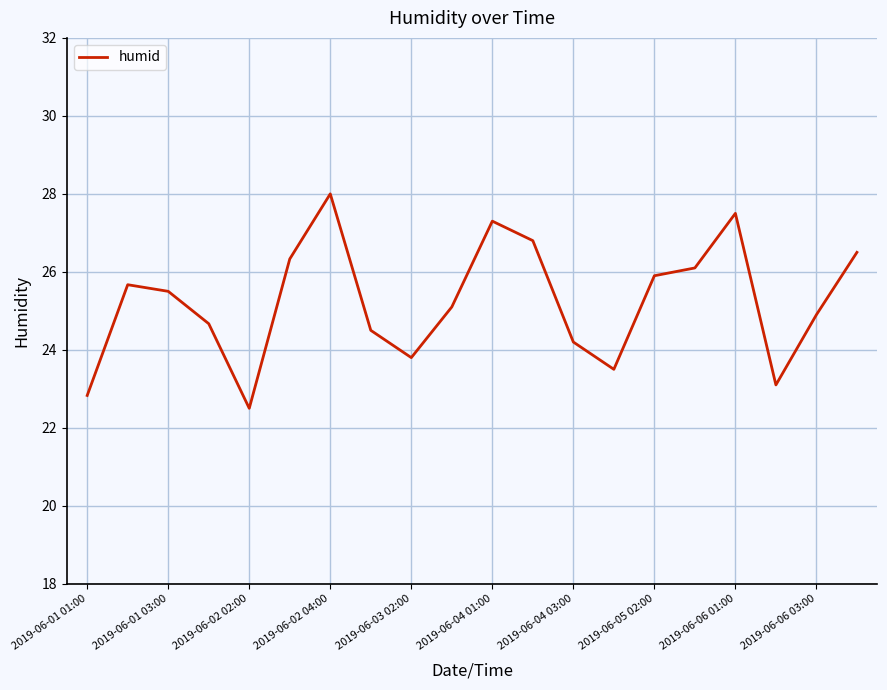

What is the greatest value displayed?

28.0